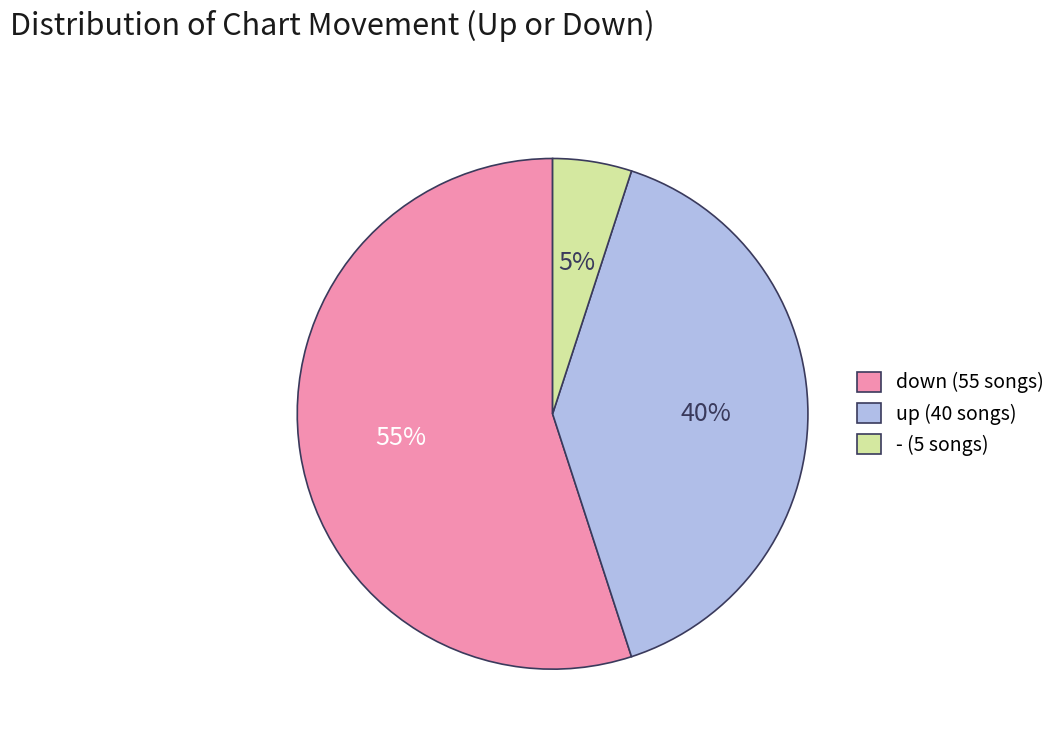

Rank the categories by value from lowest to highest.

-, up, down